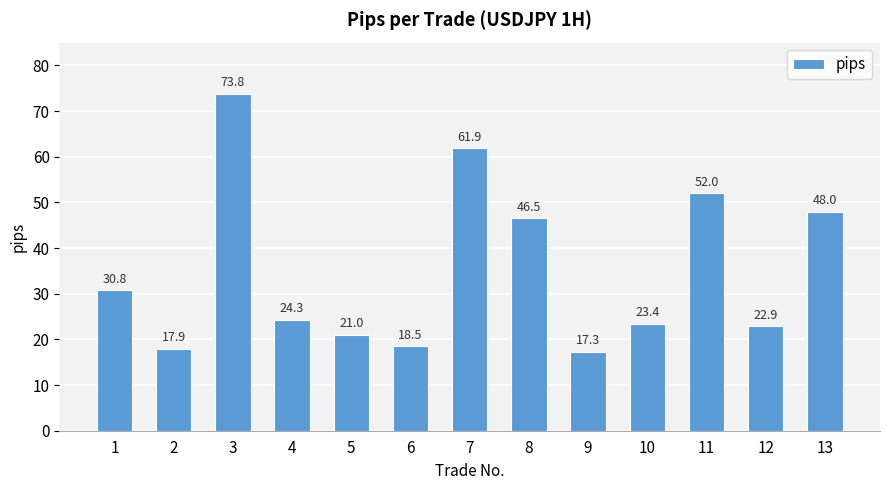

Reading left to right, what are all the values shown in this chart?

1=30.8	2=17.9	3=73.8	4=24.3	5=21.0	6=18.5	7=61.9	8=46.5	9=17.3	10=23.4	11=52.0	12=22.9	13=48.0